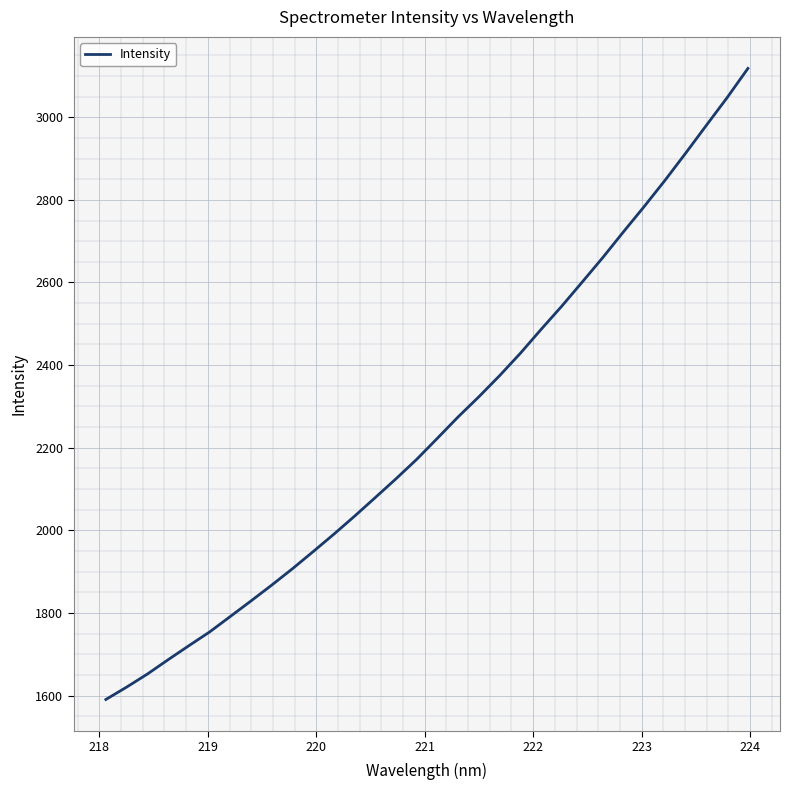

True or false: there are more than 0 points higher than both neighbors.

False